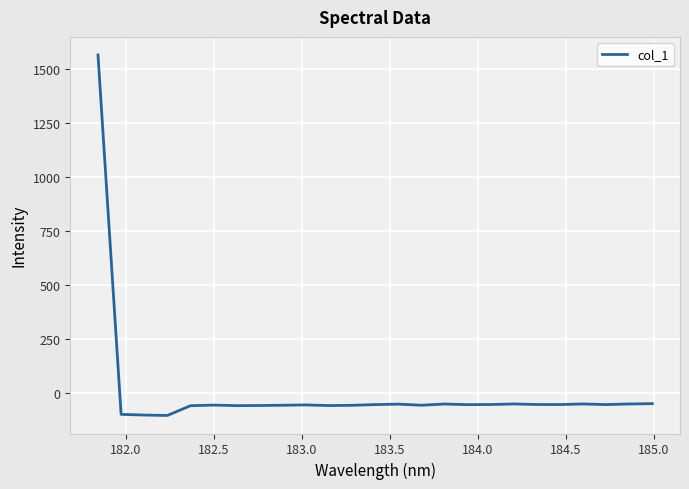

What is the difference between the maximum and minimum values?

1668.5